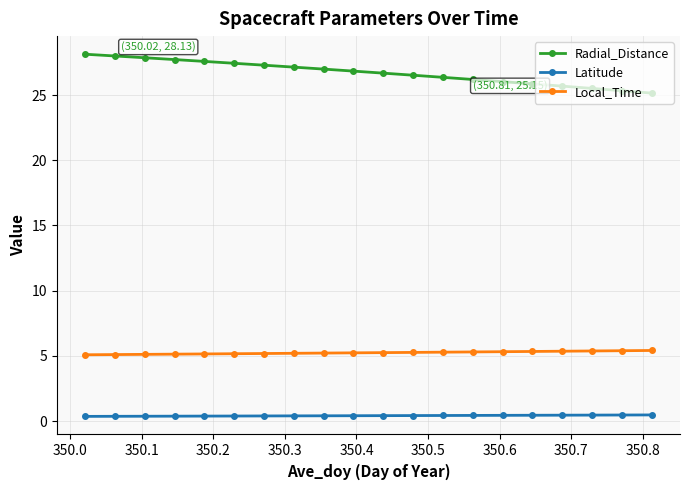

Which series has the largest total across all categories?

Radial_Distance